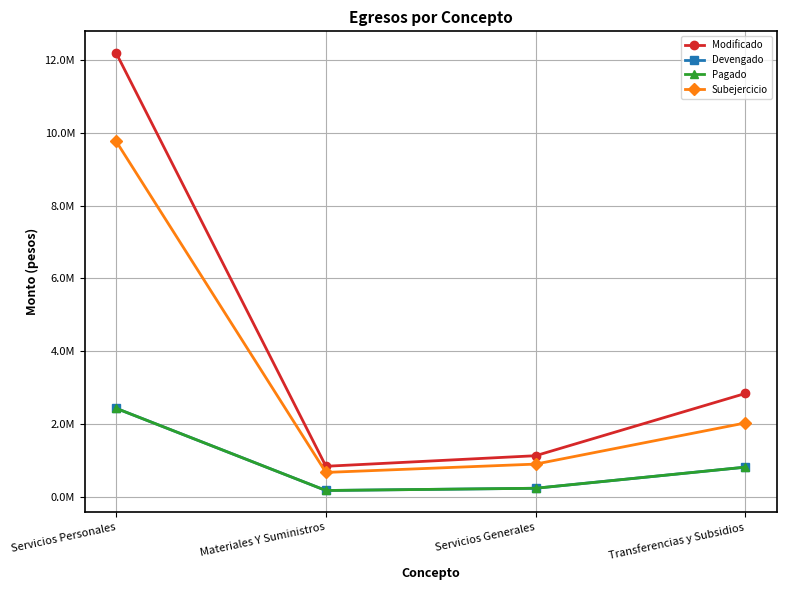

At which label does Modificado reach its peak?

Servicios Personales